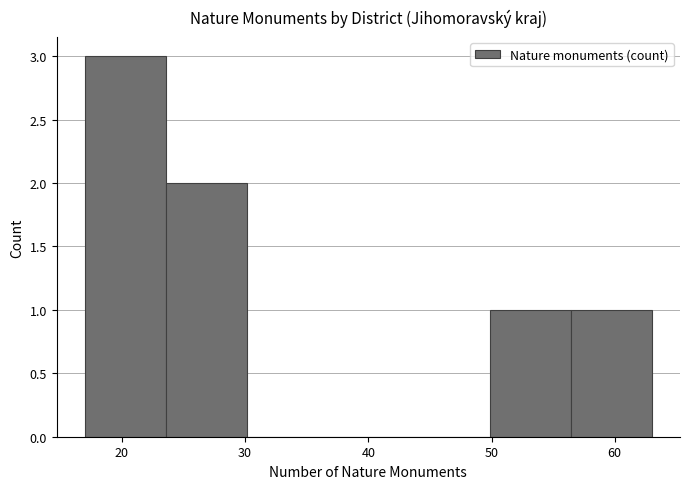

How tall is the bar that spans 56 to 63 on the x-axis? Neither the bar edges nor the heights are printed on the chart, so give them approximately, as read against the axes.

1